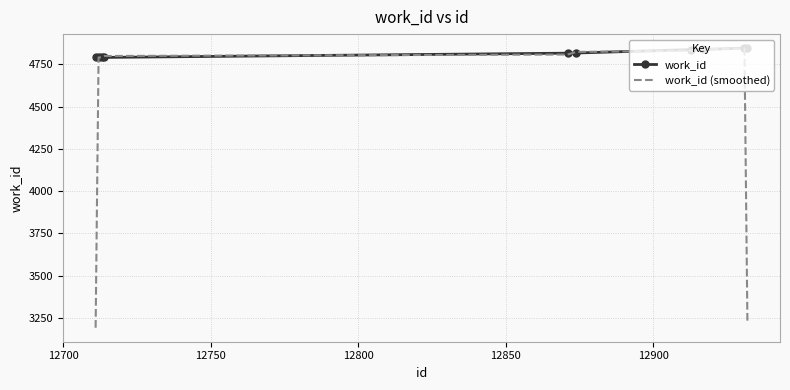

What is the highest value of the work_id (smoothed) series?

4842.3